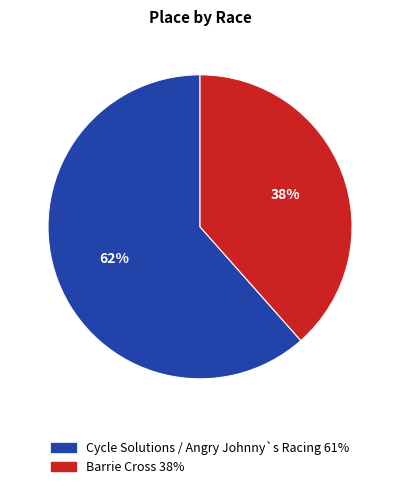

Is it true that Barrie Cross is 38% of the pie?

True